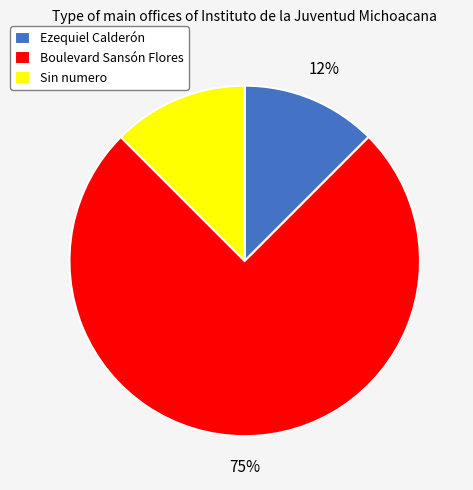

Does Boulevard Sansón Flores represent more than half of the total?

Yes